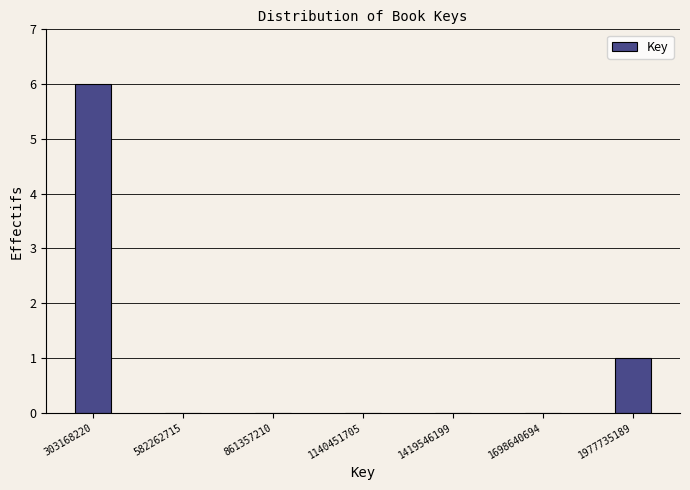

Reading left to right, extract all data points from this chart.

303168220=6	582262715=0	861357210=0	1140451705=0	1419546199=0	1698640694=0	1977735189=1